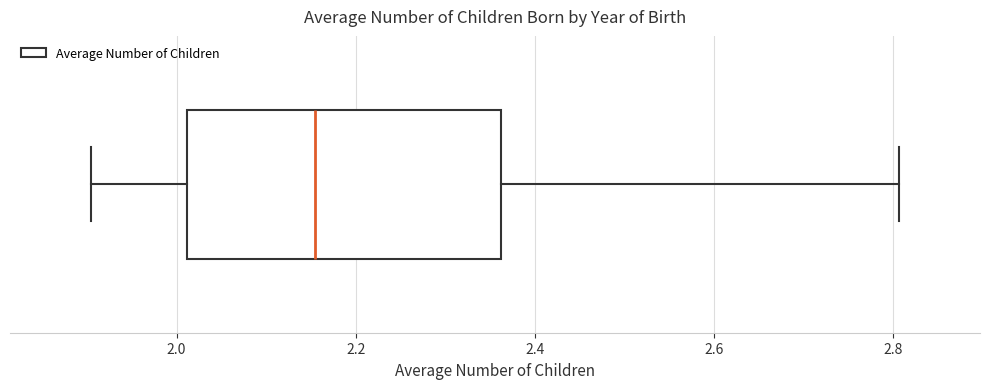

Read this box plot against the x-axis: the position of the median line, the range covered by the box, and the ends of both whiskers. The values are not printed on the chart, so give them approximately, as read against the axis.

median 2.16, box 2.02 to 2.36, whiskers 1.90 to 2.80